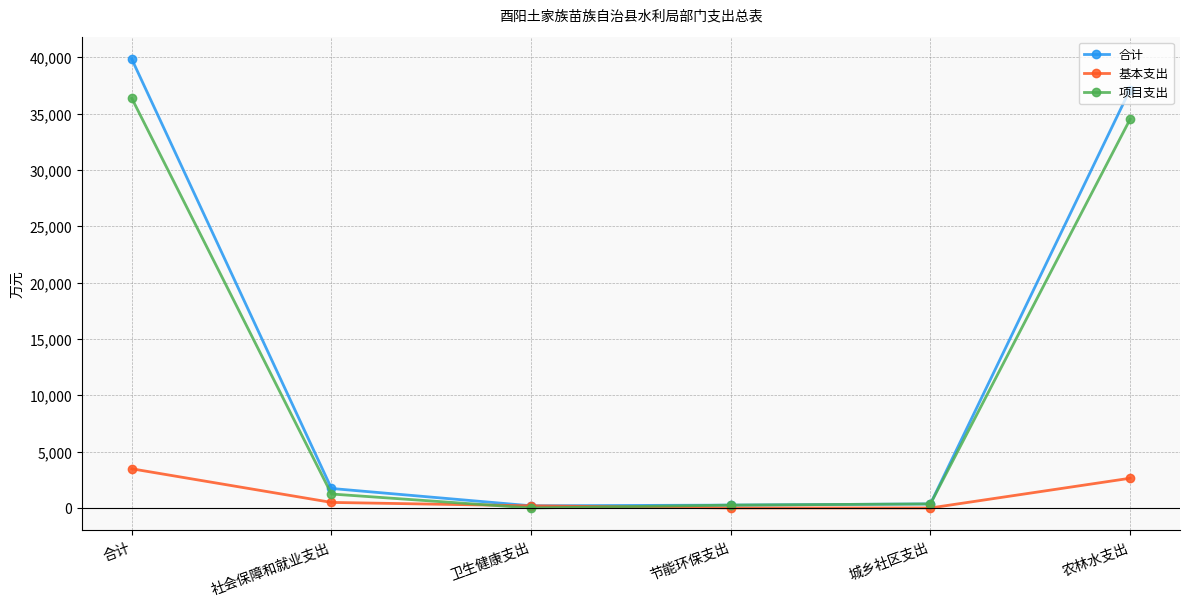

True or false: 基本支出 has more than 2 points higher than both neighbors.

False